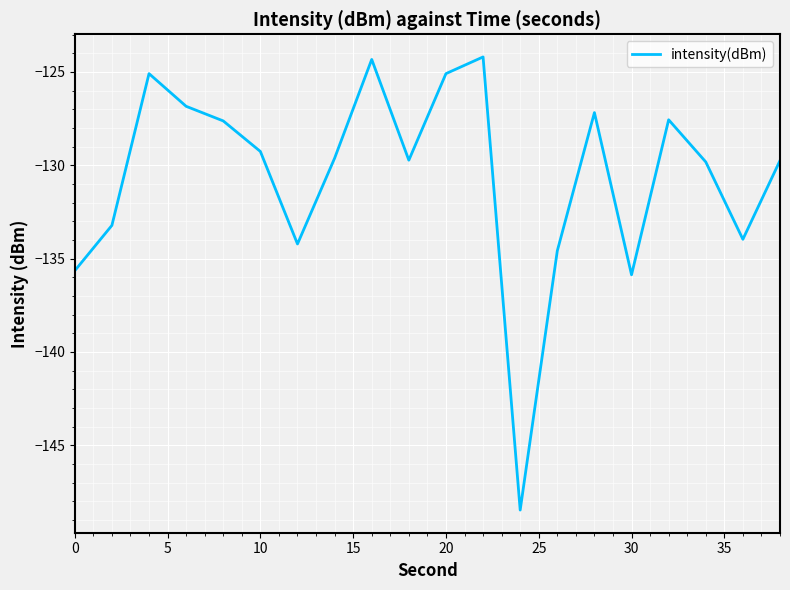

What is the minimum value shown in the chart?

-148.5